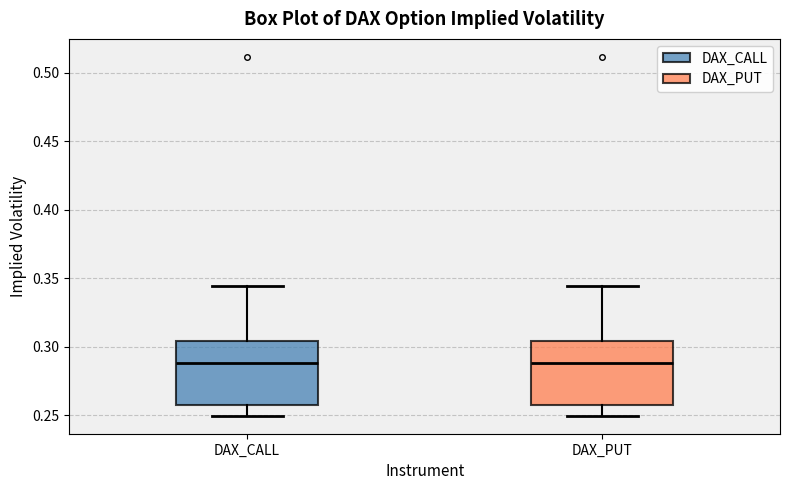

Reading left to right, read every box against the y-axis: the position of its median line, the range the box covers, and the ends of its whiskers. The values are not printed on the chart, so give them approximately, as read against the axis.

DAX_CALL: median 0.290, box 0.260 to 0.305, whiskers 0.250 to 0.345
DAX_PUT: median 0.290, box 0.260 to 0.305, whiskers 0.250 to 0.345